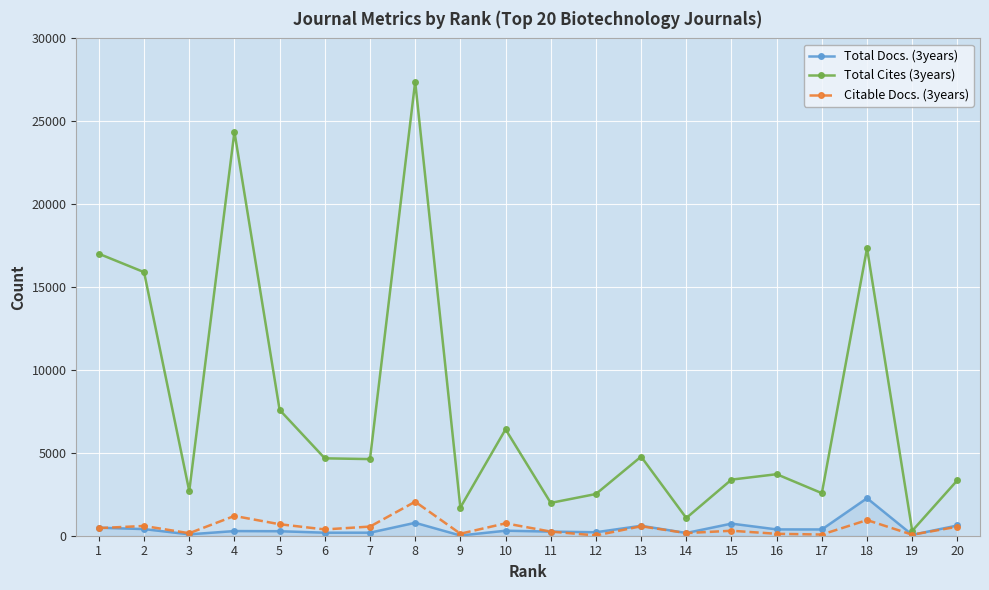

What is the sum of all Total Cites (3years) values?

153338